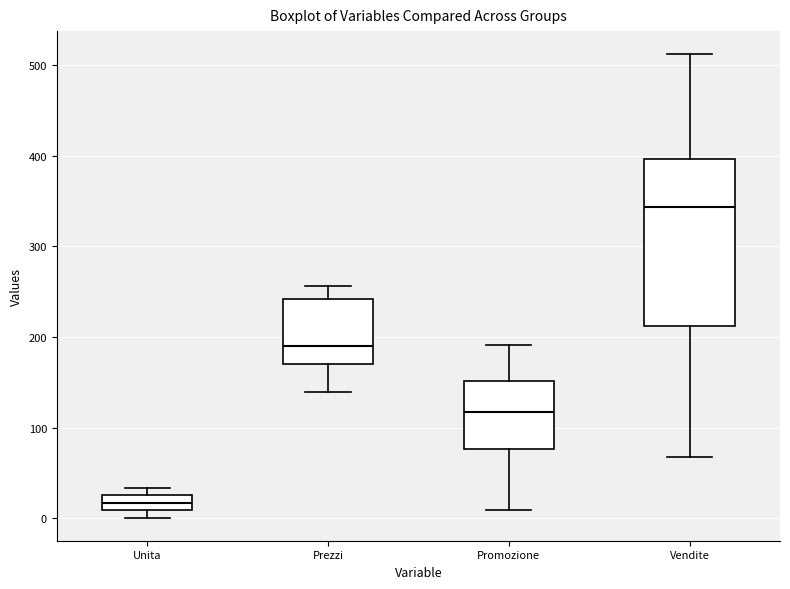

Which box's median line is the lowest?

Unita